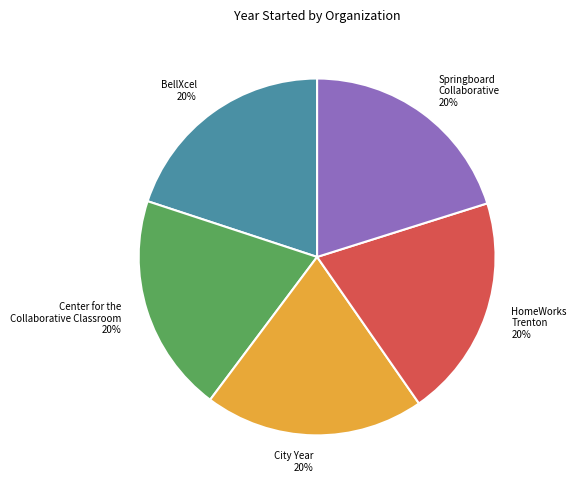

Is City Year the majority of the pie?

No